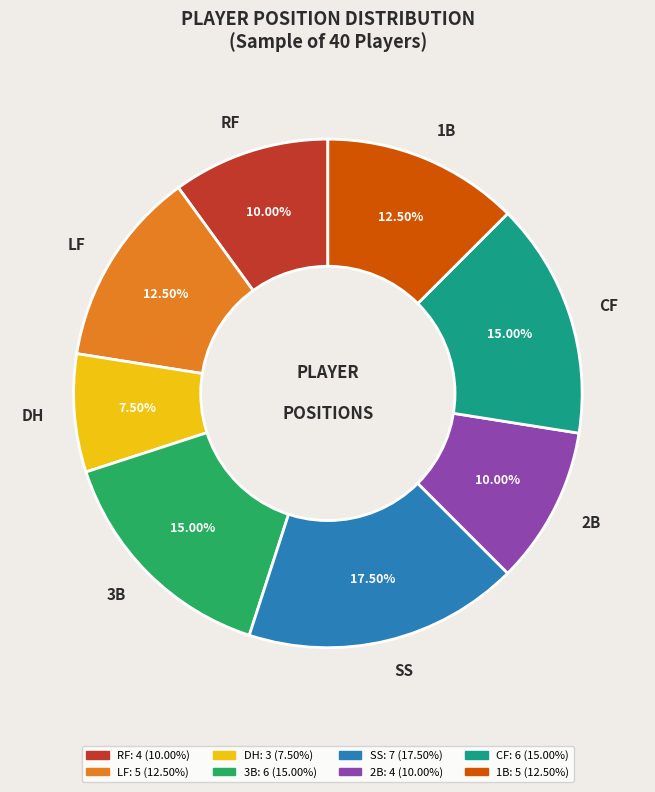

True or false: DH accounts for 17% of the total.

False